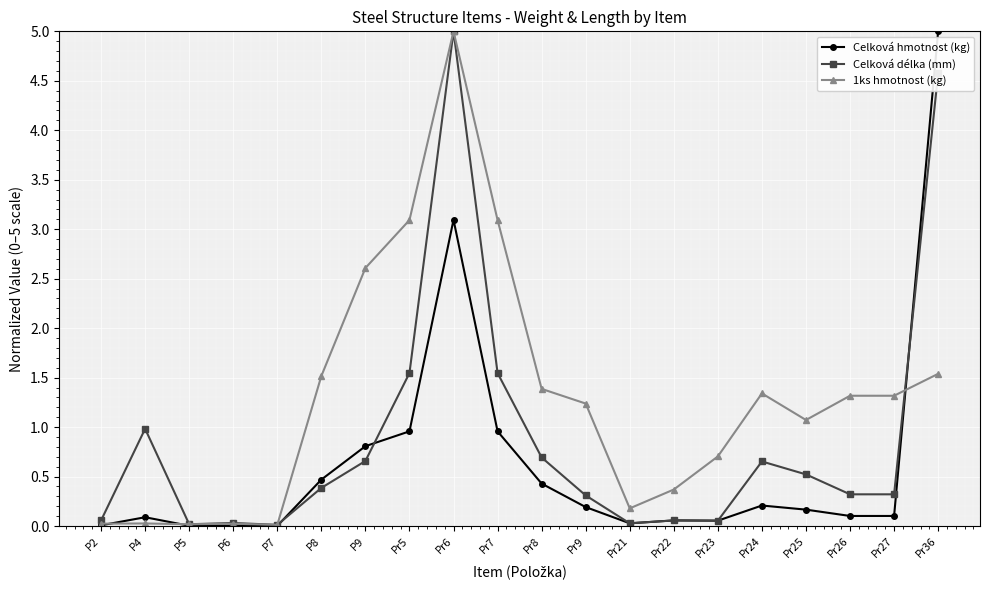

What is the value of the Celková délka (mm) point at the 16th from the left?

0.7